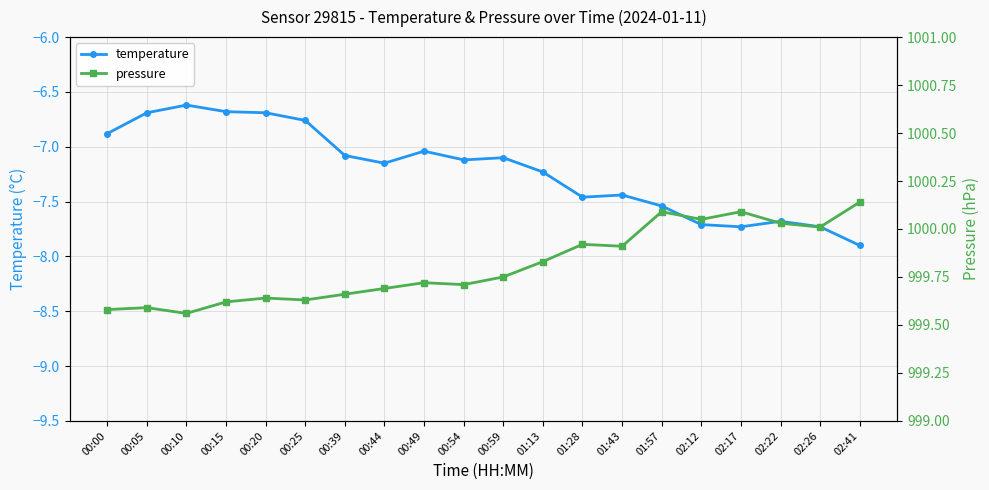

Between 00:44 and 00:54, which is larger?

00:54